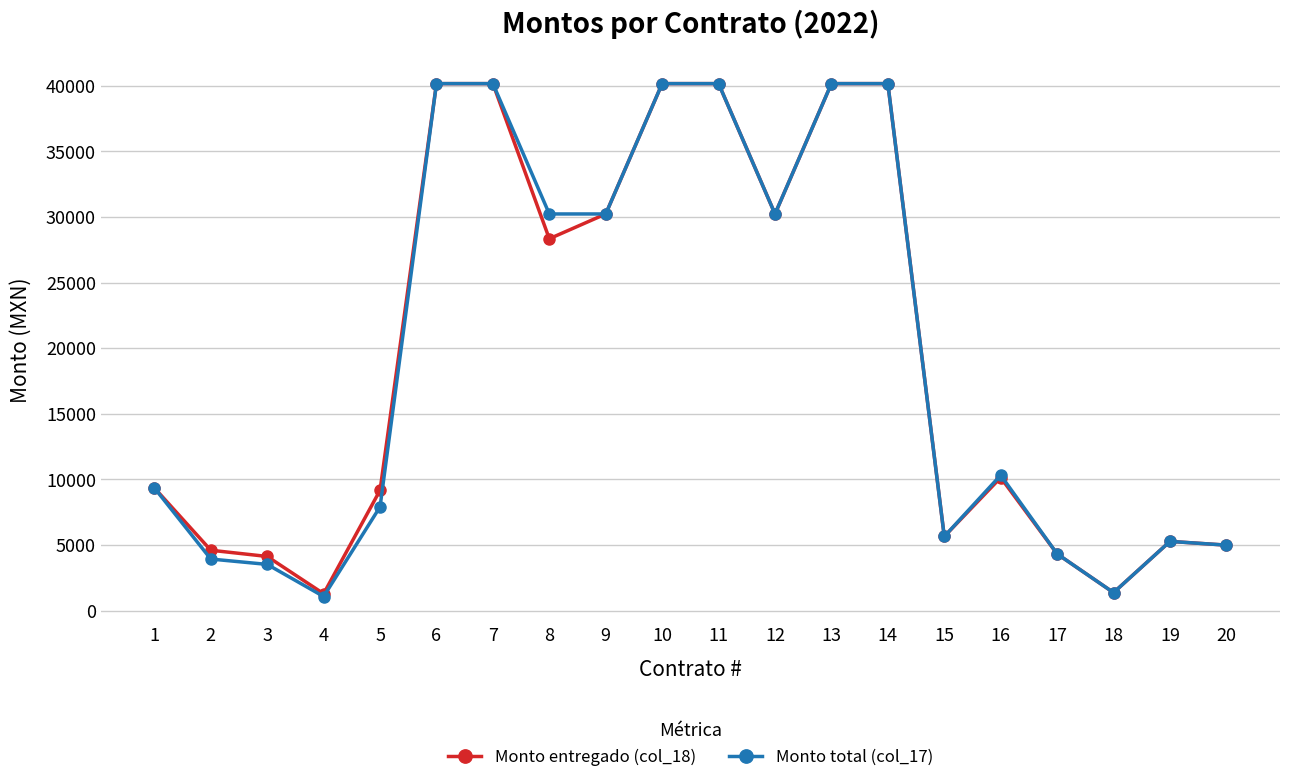

What is the value of the Monto total (col_17) point at the 19th from the left?

5273.0